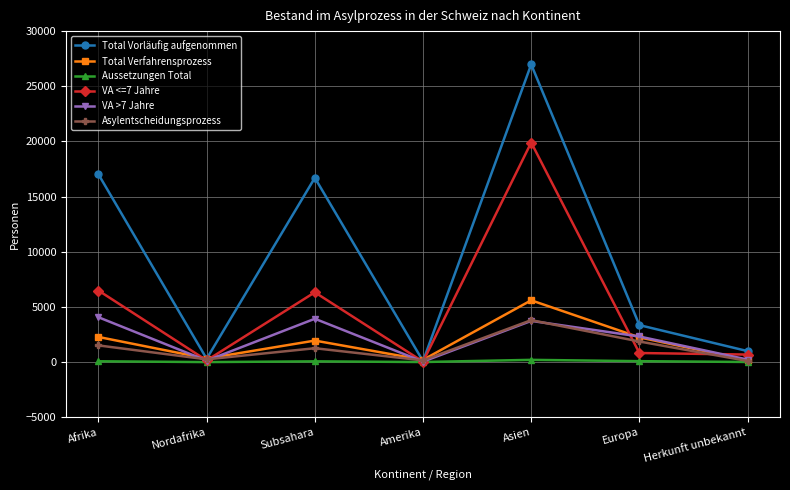

Is it true that Total Verfahrensprozess equals 8684 at Asien?

False